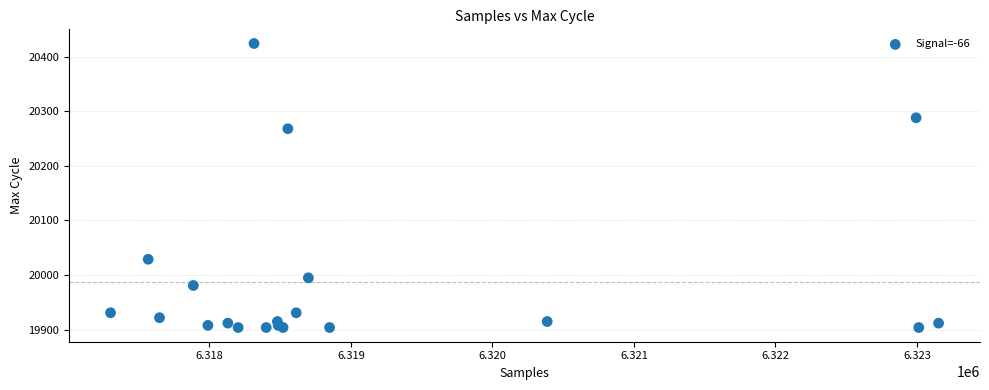

What Y value in the scatter plot is closest to 20164?

20268